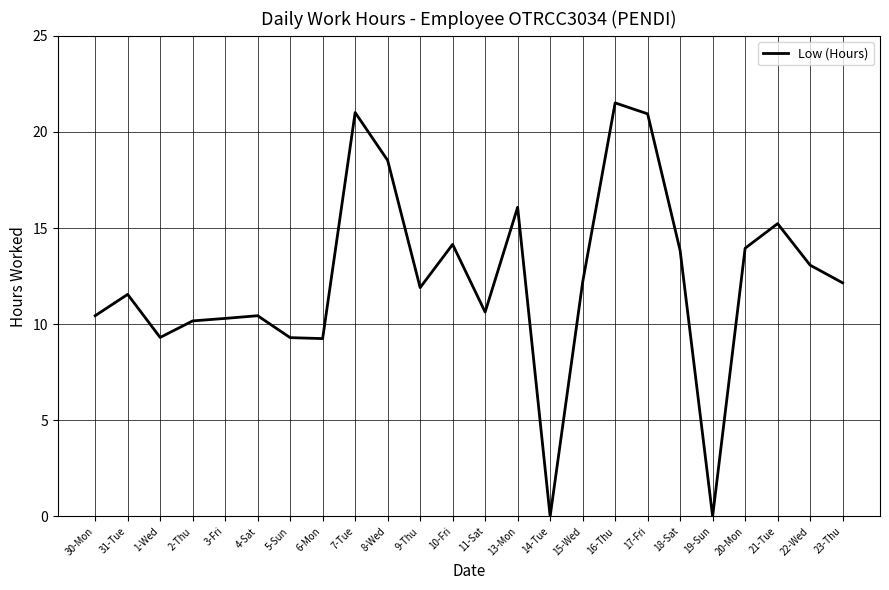

What is the greatest value displayed?

21.5